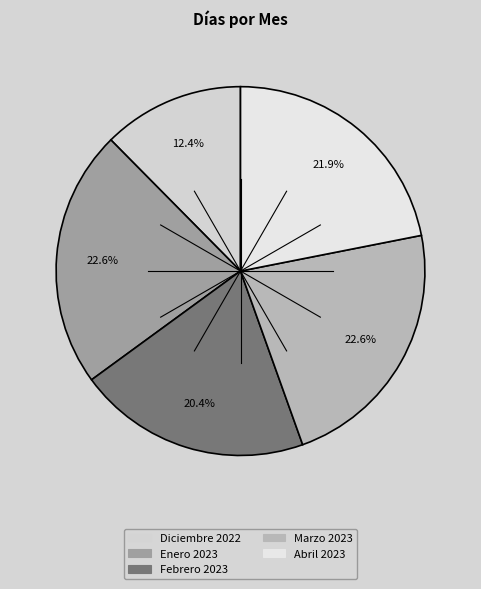

To the nearest percent, what percentage of the pie is Abril 2023?

22%